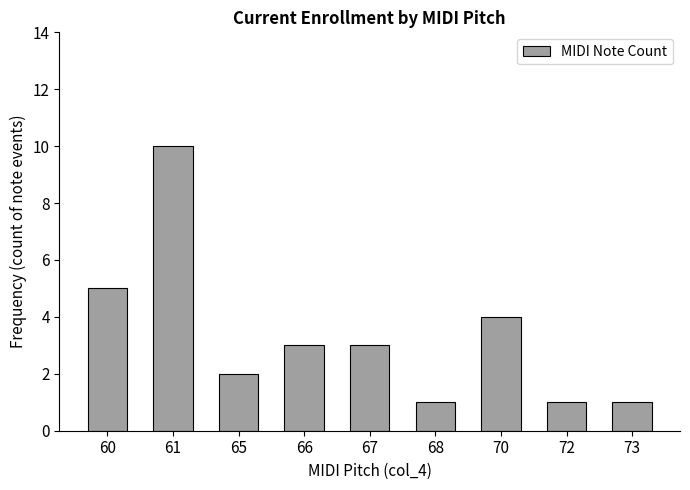

Which category has the highest value across all series?

61